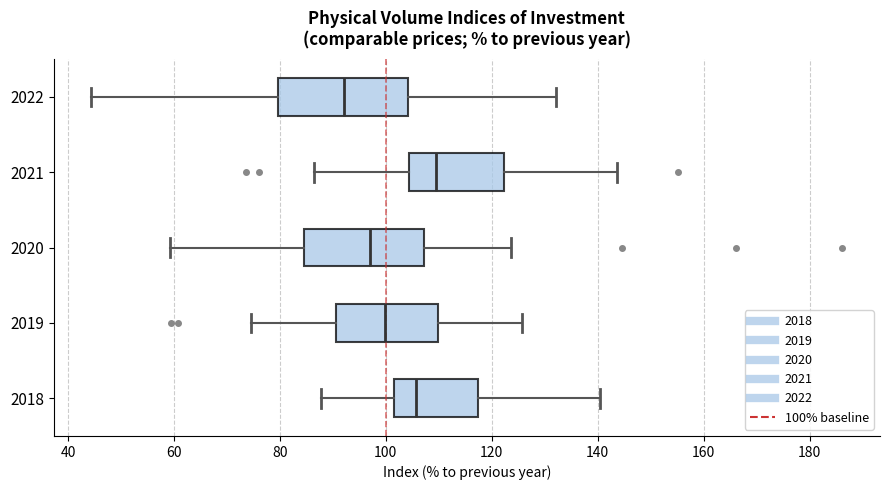

Where does the left whisker of the box at y = 2019 end on the x-axis? The values are not printed on the chart, so give them approximately, as read against the axis.

74